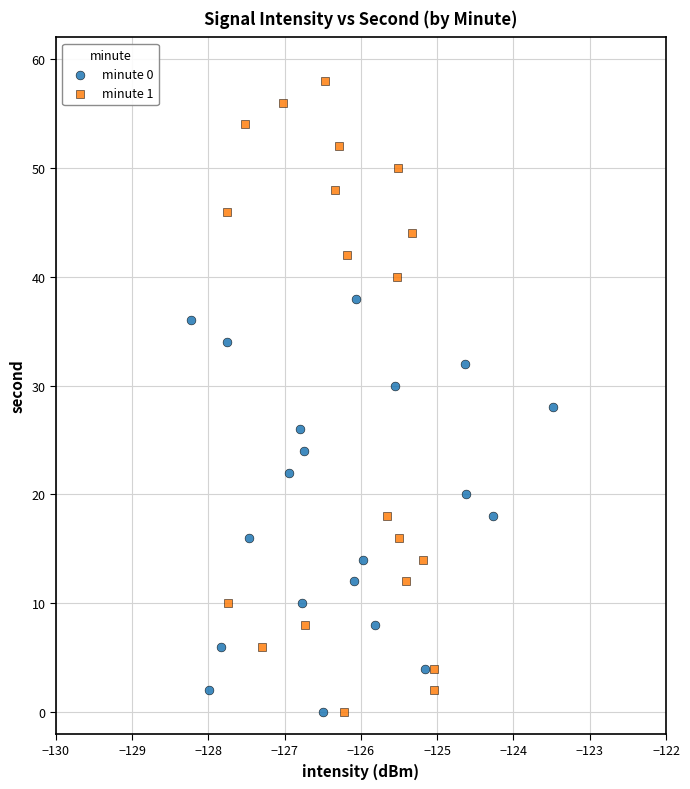

Which series has the largest Y range (max minus min)?

minute 1